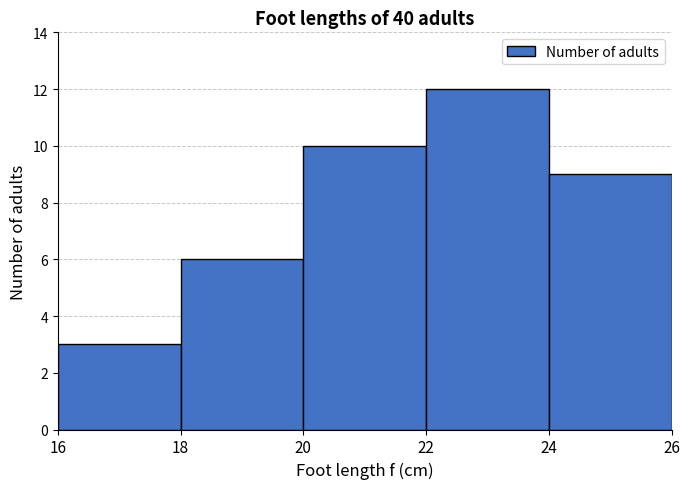

Reading left to right, list every bar in this chart as the range it spans on the x-axis followed by its height. The values are not printed on the chart, so give them approximately, as read against the axis.

16 to 18: 3
18 to 20: 6
20 to 22: 10
22 to 24: 12
24 to 26: 9